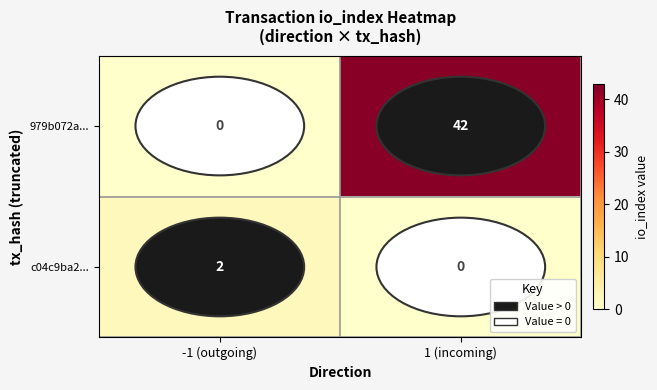

Rank the series by their average value, from highest to lowest.

979b072a..., c04c9ba2...